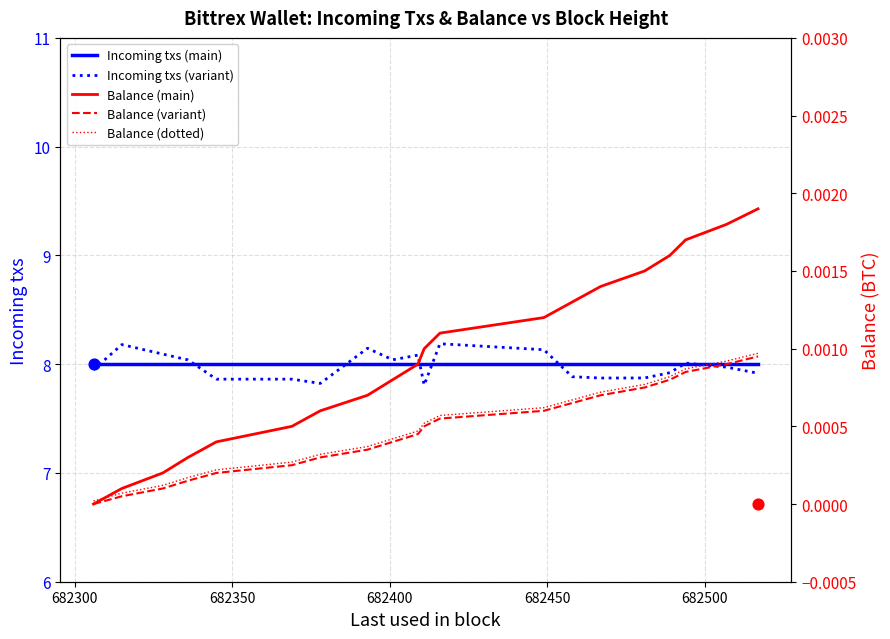

Which series has the largest total across all categories?

Incoming txs (main)